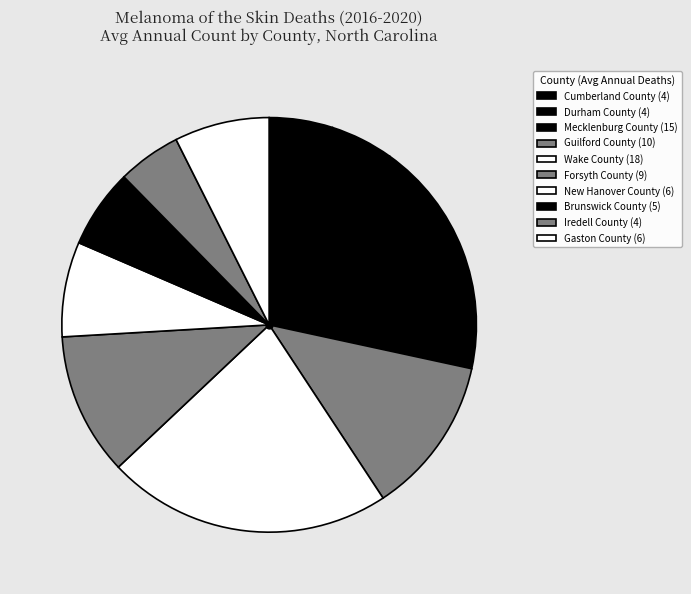

How much of the chart is everything except Durham County?

95.1%